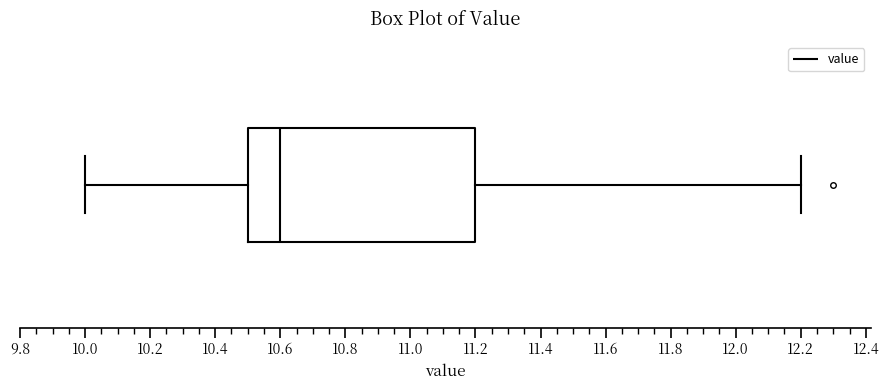

Read this box plot against the x-axis: the position of the median line, the range covered by the box, and the ends of both whiskers. The values are not printed on the chart, so give them approximately, as read against the axis.

median 10.6, box 10.5 to 11.2, whiskers 10.0 to 12.2